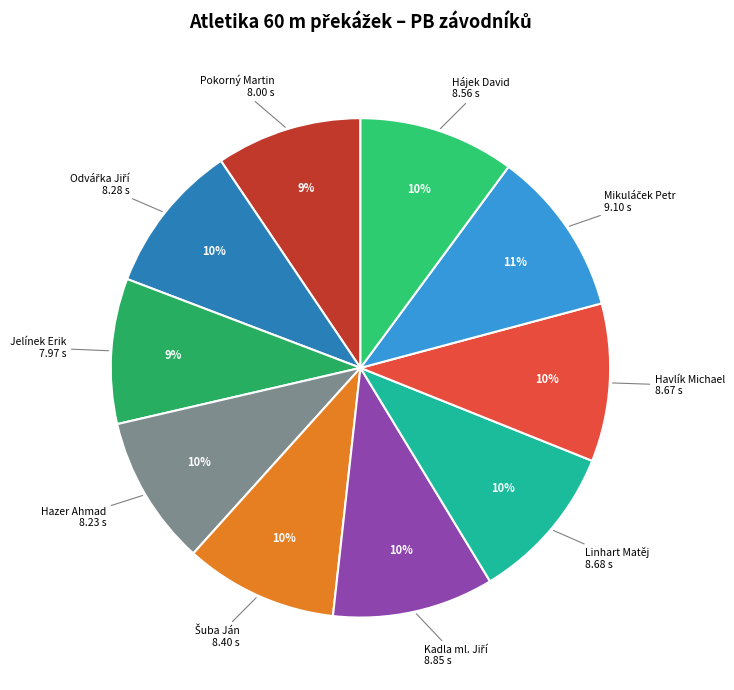

How many slices are in this pie chart?

10